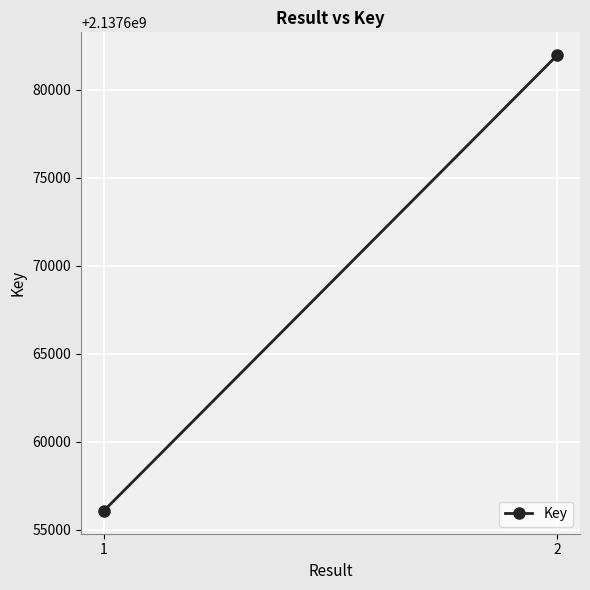

True or false: the data shows 2137656075 at 1.

True